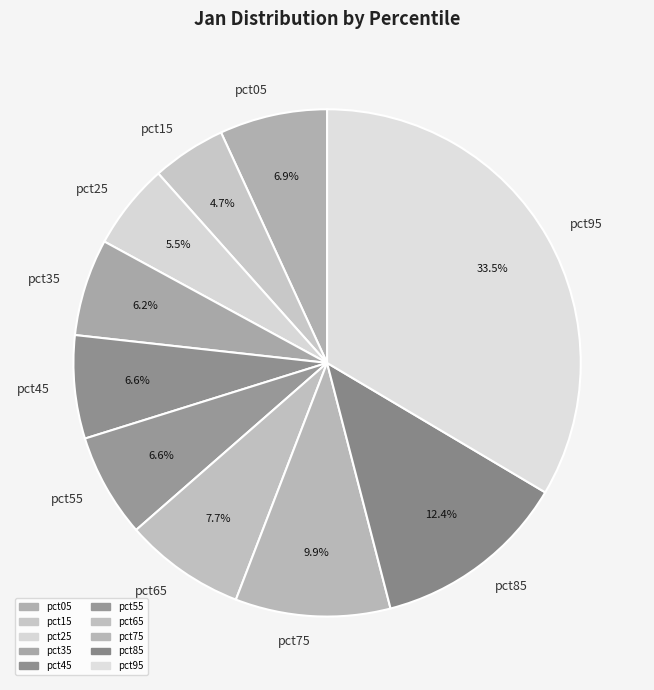

Which category has the biggest portion of the pie?

pct95